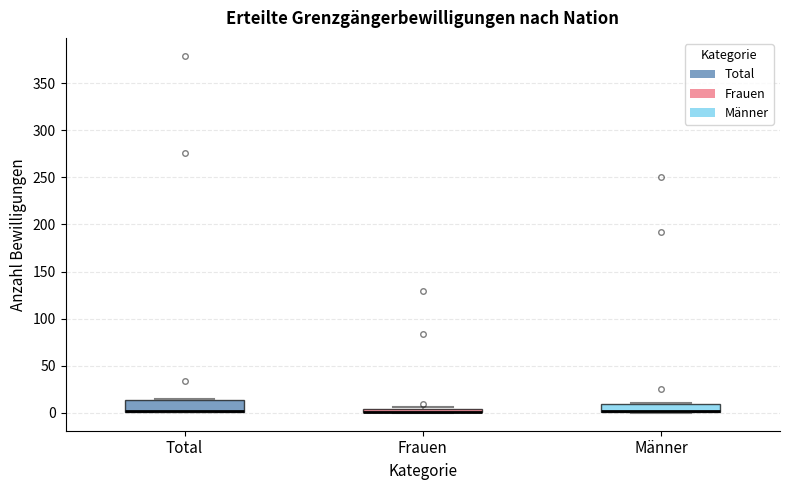

Where is the lower edge of the box for Total on the y-axis? The values are not printed on the chart, so give them approximately, as read against the axis.

0